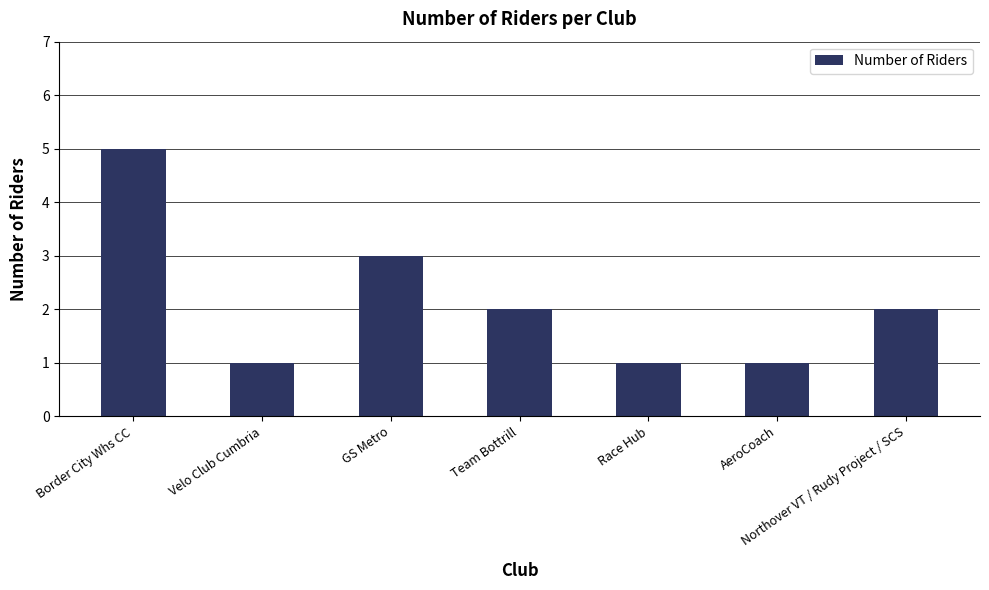

What is the sum of all values?

15